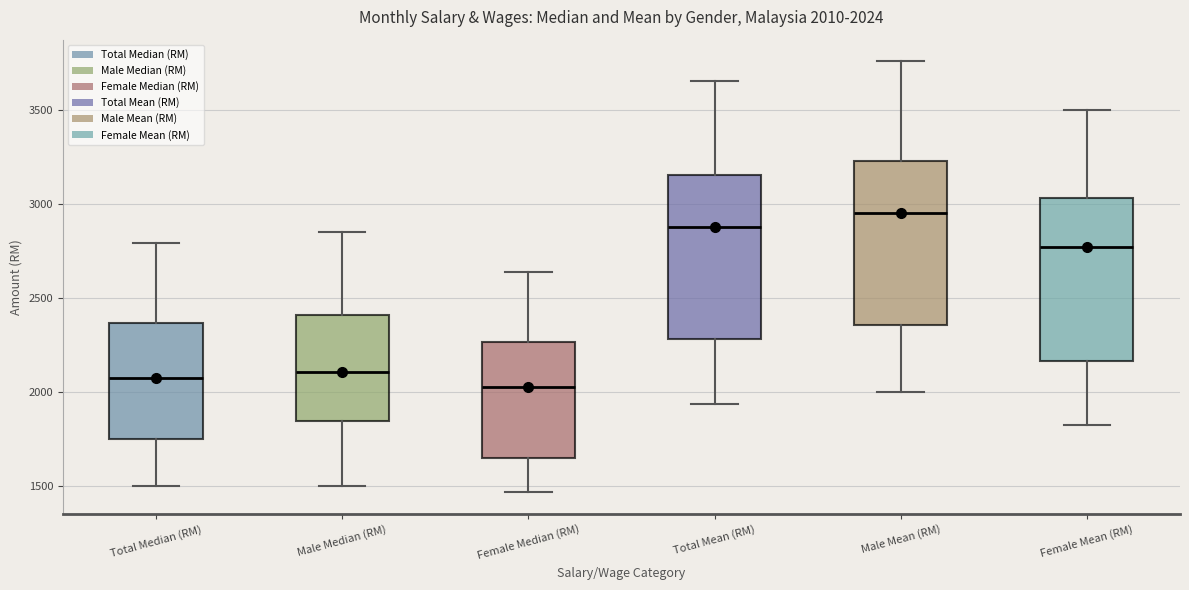

Which box's median line is the highest?

Male Mean (RM)